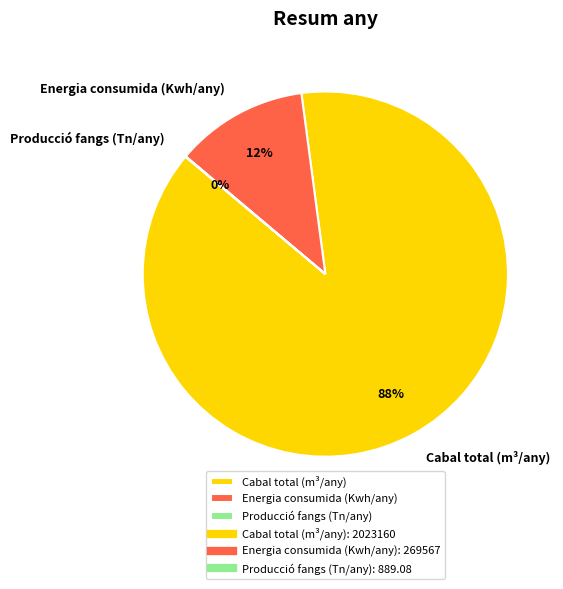

Which category accounts for the majority?

Cabal total (m³/any)